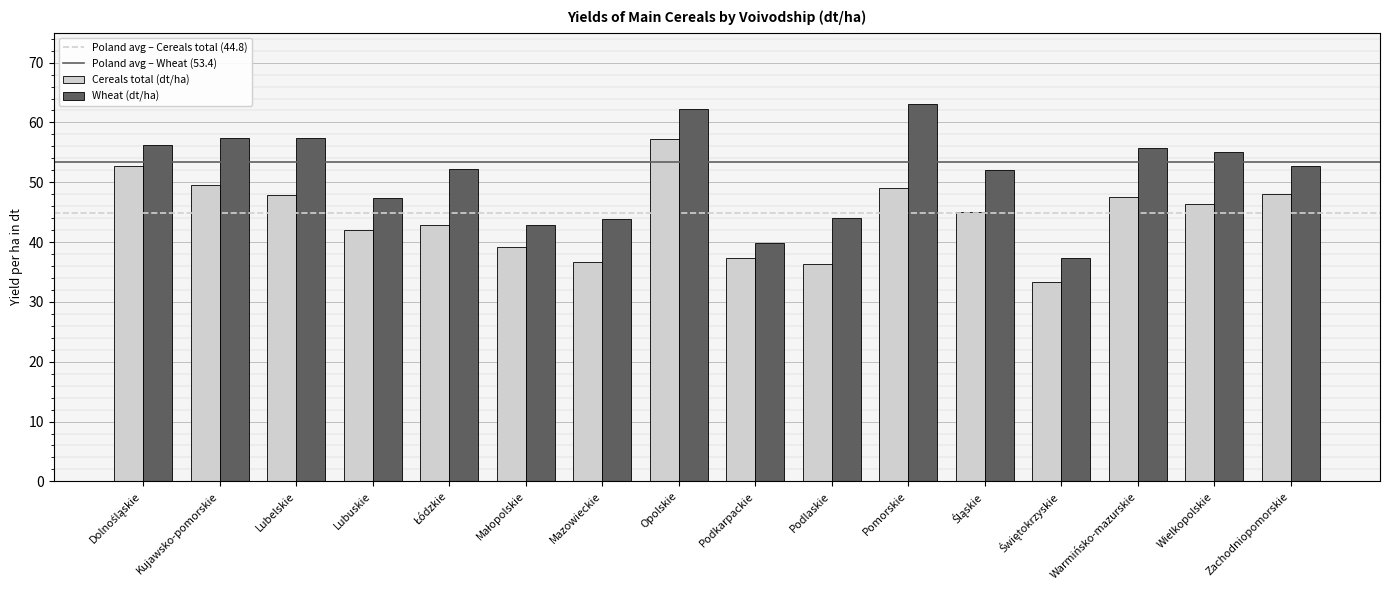

What position from the right is Podlaskie?

7